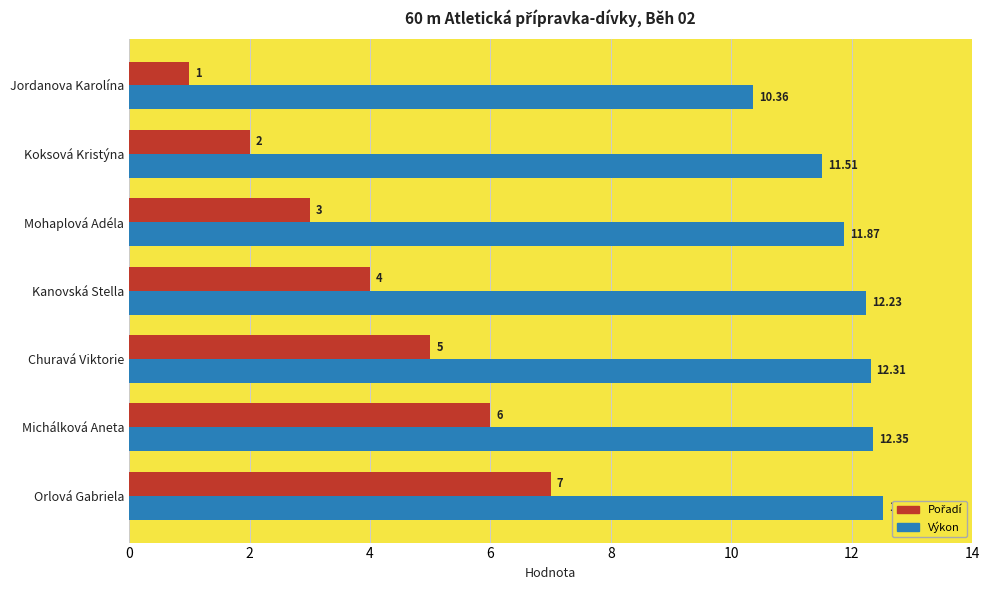

Which series changed the most between Jordanova Karolína and Koksová Kristýna?

Výkon